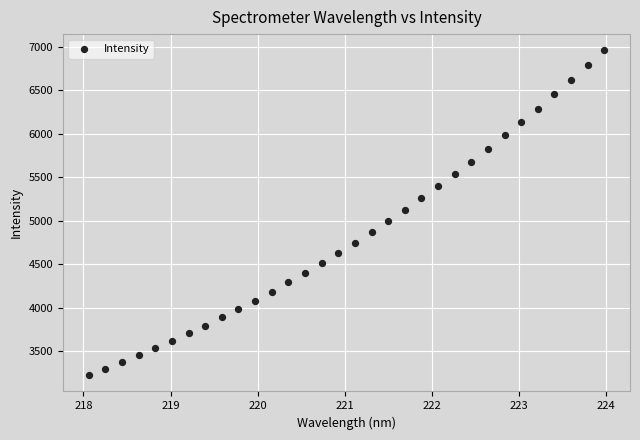

What is the range of Y values (max minus min)?

3729.2